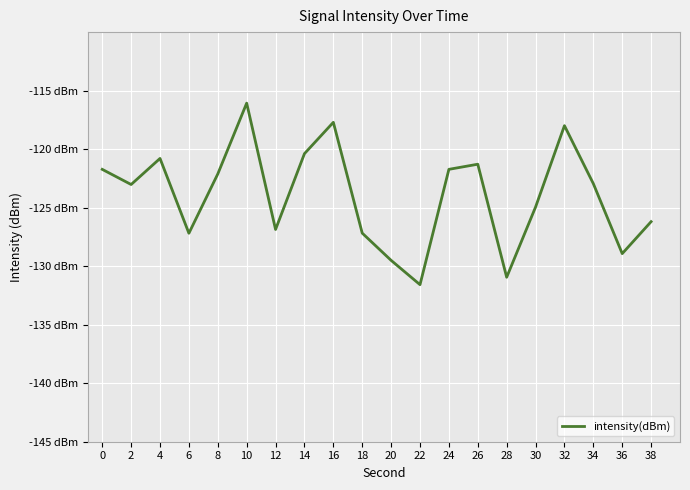

List the labels in order of value, smallest first.

22, 28, 20, 36, 6, 18, 12, 38, 30, 2, 34, 8, 0, 24, 26, 4, 14, 32, 16, 10